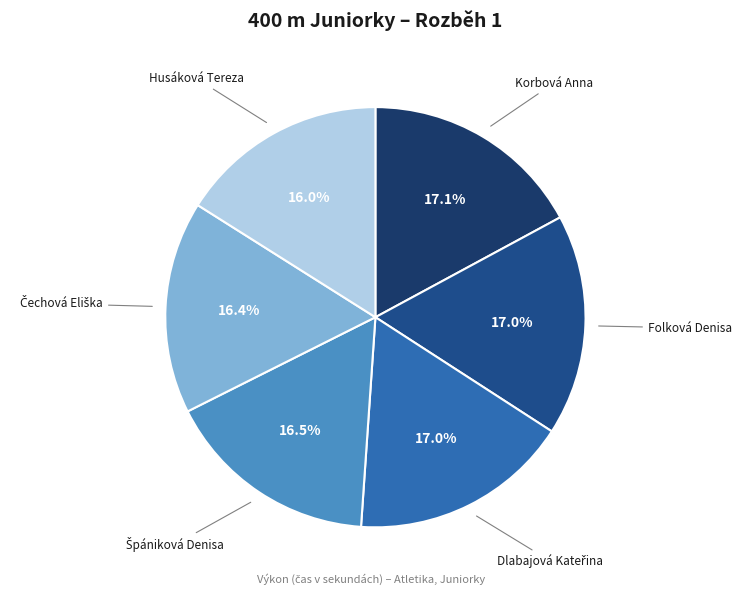

Count the number of slices in the pie.

6